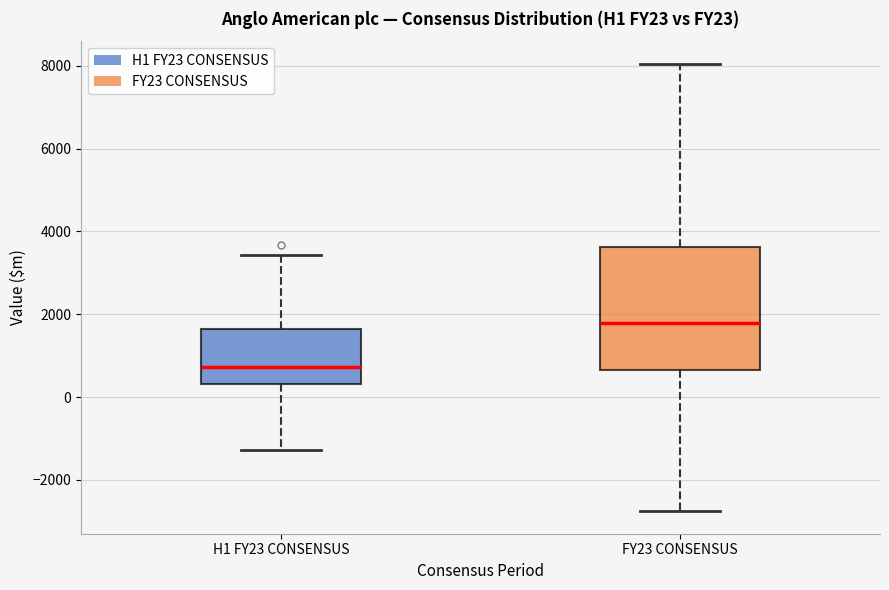

Reading left to right, transcribe this box plot: for each box, give where its median line is, the range the box spans, and where its two whiskers end, as read against the y-axis. The values are not printed on the chart, so give them approximately, as read against the axis.

H1 FY23 CONSENSUS: median 800, box 400 to 1600, whiskers -1200 to 3400
FY23 CONSENSUS: median 1800, box 600 to 3600, whiskers -2800 to 8000